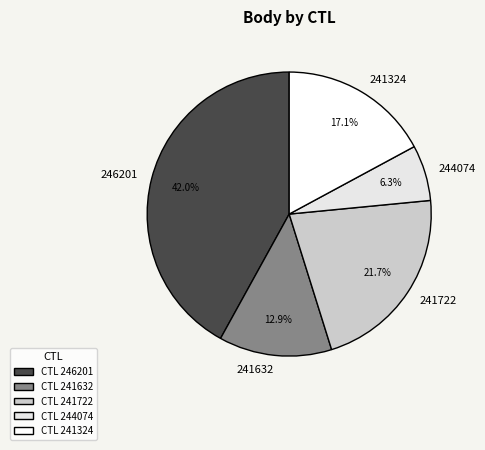

Which slice is the smallest?

244074